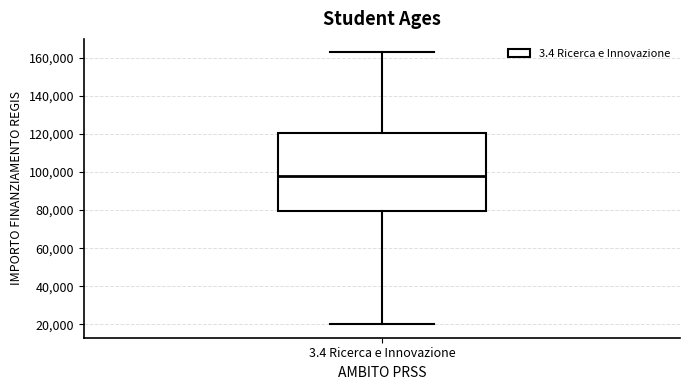

Where does the lower whisker of the box for 3.4 Ricerca e Innovazione end on the y-axis? The values are not printed on the chart, so give them approximately, as read against the axis.

20000